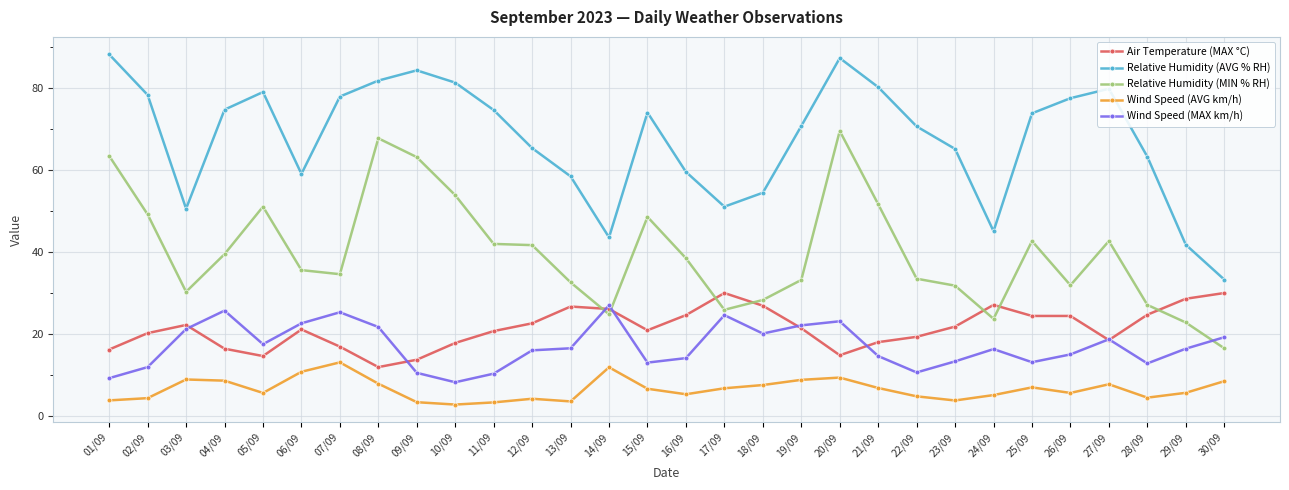

How many lines are shown in the chart?

5